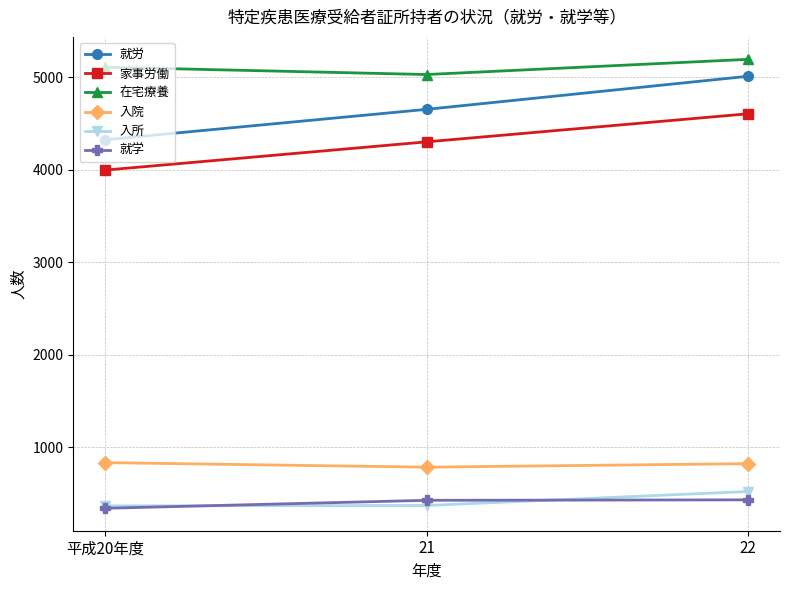

What is the value of the 在宅療養 point at the 1st from the left?

5106